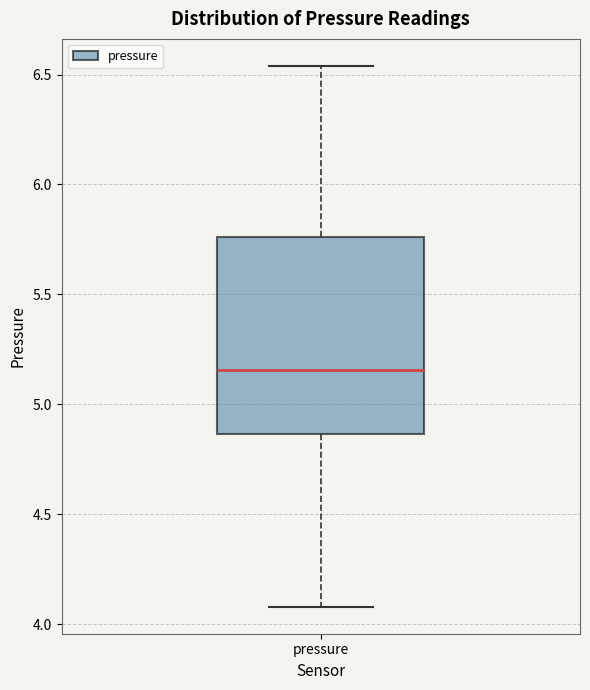

Read this box plot against the y-axis: the position of the median line, the range covered by the box, and the ends of both whiskers. The values are not printed on the chart, so give them approximately, as read against the axis.

median 5.15, box 4.85 to 5.75, whiskers 4.10 to 6.55